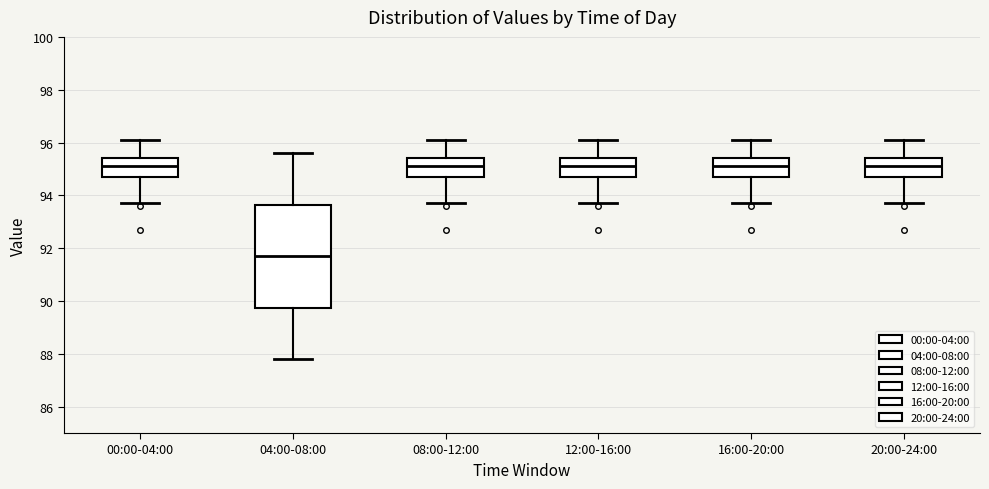

Reading left to right, transcribe this box plot: for each box, give where its median line is, the range the box spans, and where its two whiskers end, as read against the y-axis. The values are not printed on the chart, so give them approximately, as read against the axis.

00:00-04:00: median 95.2, box 94.8 to 95.4, whiskers 93.8 to 96.2
04:00-08:00: median 91.8, box 89.8 to 93.6, whiskers 87.8 to 95.6
08:00-12:00: median 95.2, box 94.8 to 95.4, whiskers 93.8 to 96.2
12:00-16:00: median 95.2, box 94.8 to 95.4, whiskers 93.8 to 96.2
16:00-20:00: median 95.2, box 94.8 to 95.4, whiskers 93.8 to 96.2
20:00-24:00: median 95.2, box 94.8 to 95.4, whiskers 93.8 to 96.2